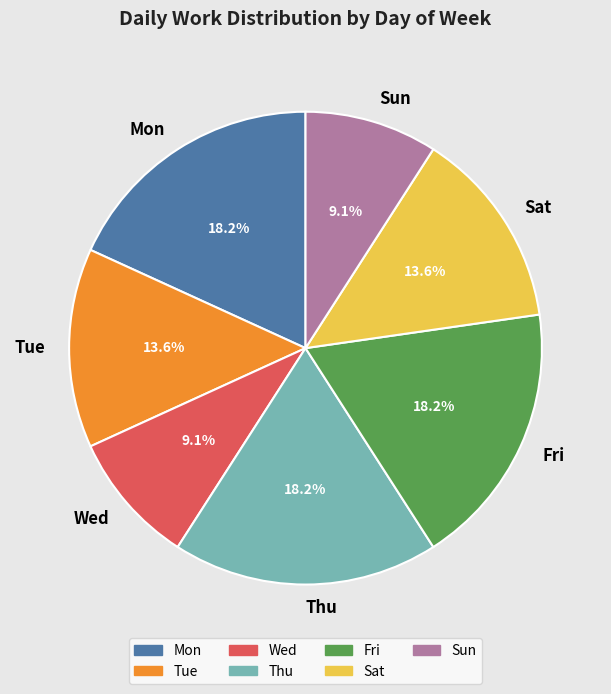

What percentage is NOT represented by Sun?

90.9%